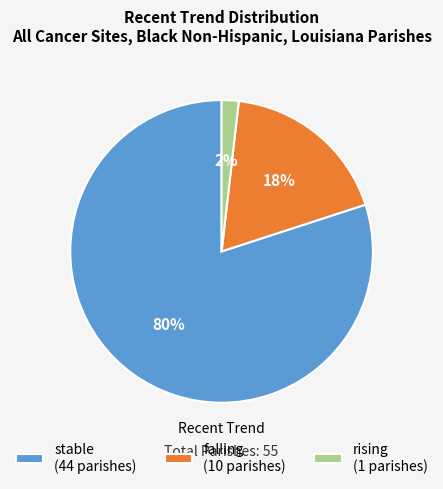

Which category has the smallest portion of the pie?

rising